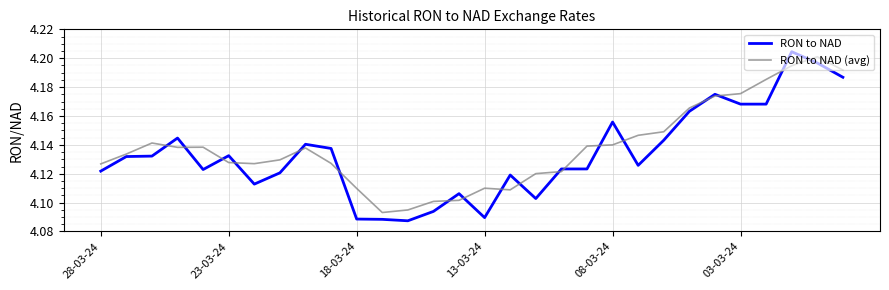

Which series has the largest range (max minus min)?

RON to NAD